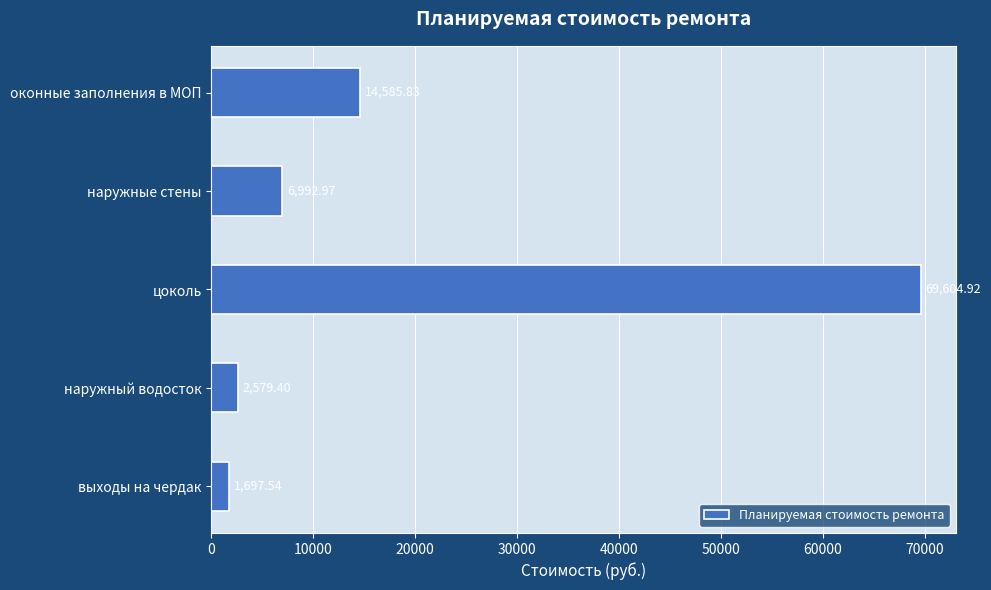

Count the number of data series in this chart.

1